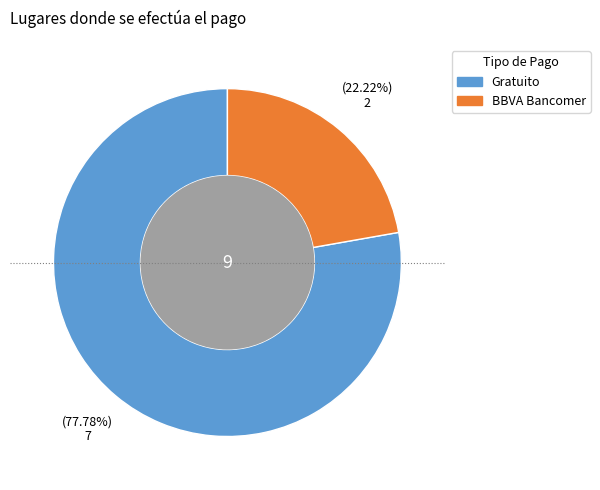

Do Gratuito and BBVA Bancomer together represent more than half of the pie?

Yes